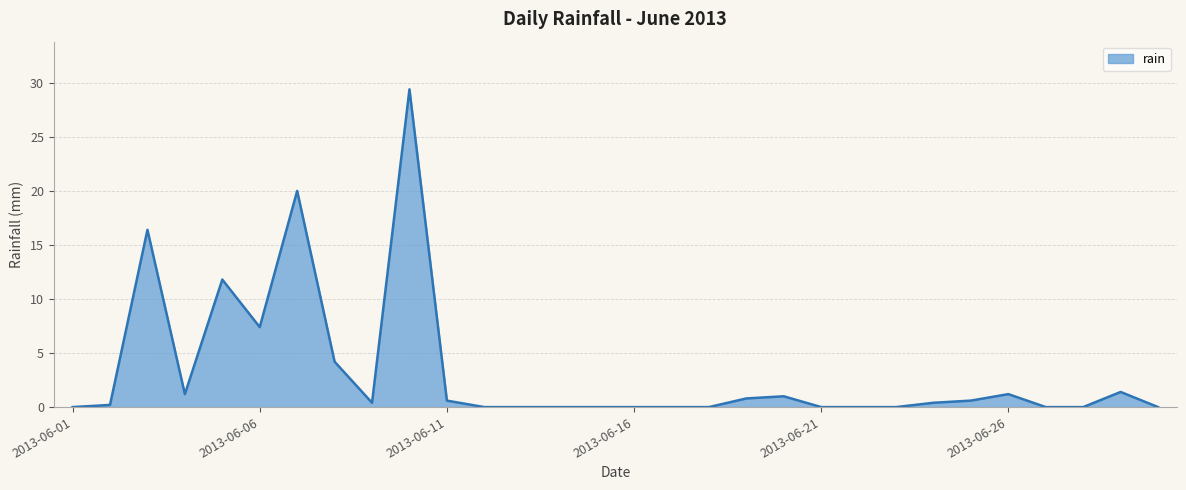

What is the difference between the maximum and minimum values?

29.4